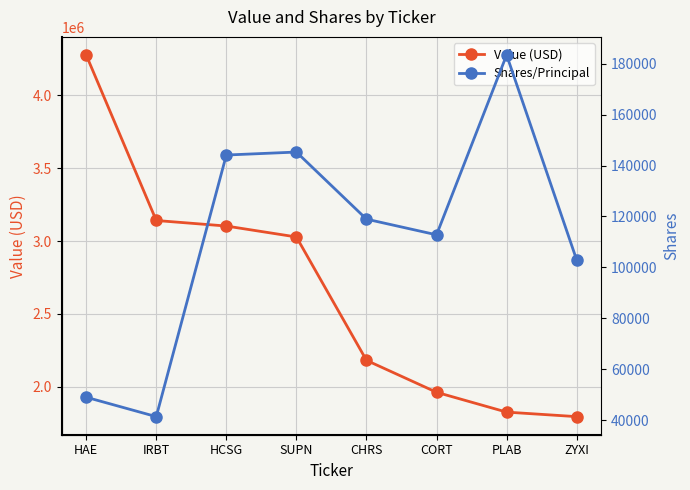

What position from the right is HAE?

8